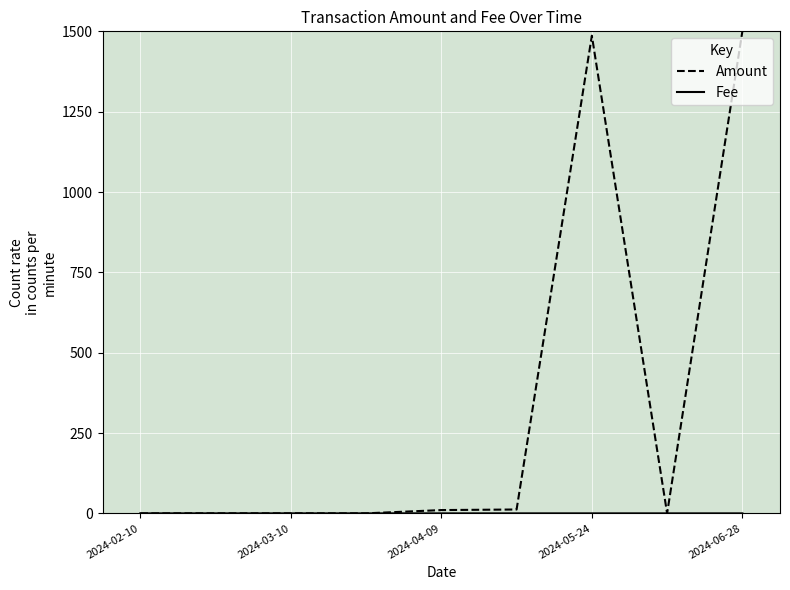

Which series has the largest total across all categories?

Amount